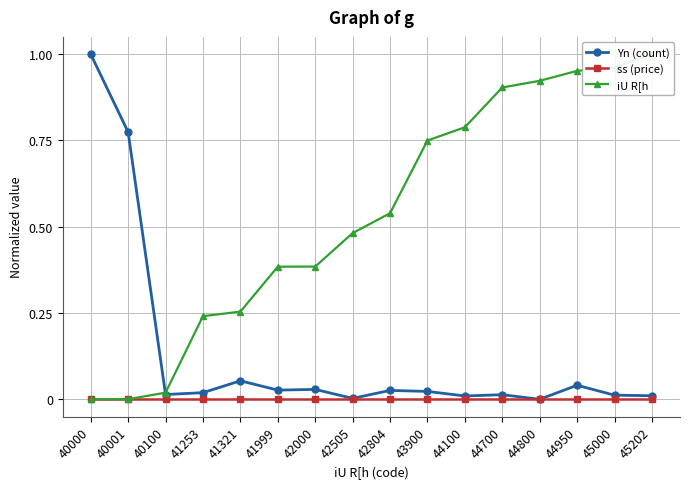

True or false: ss (price) and Yn (count) intersect in this chart.

False